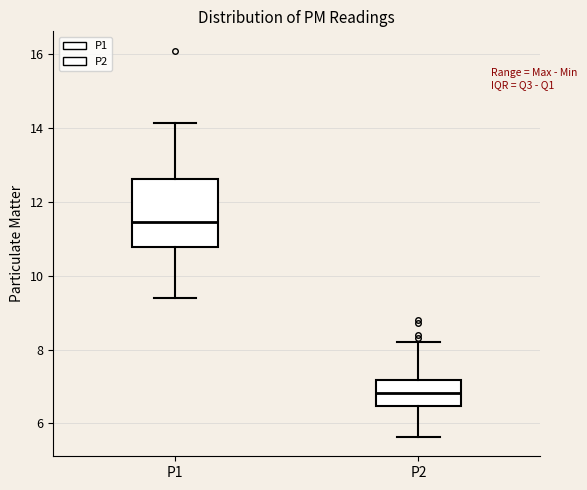

Comparing the boxes themselves (not the whiskers), which one is the tallest?

P1